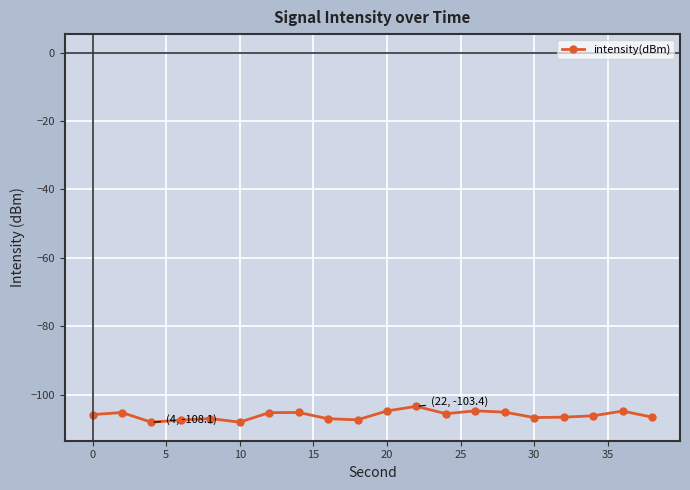

True or false: there are more than 1 points higher than both neighbors.

True